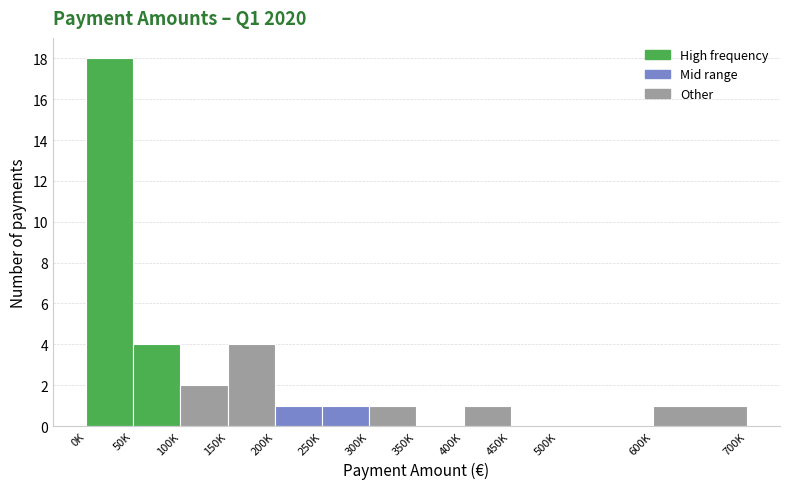

Reading left to right, list all the values displayed in this chart.

0K=18	50K=4	100K=2	150K=4	200K=1	250K=1	300K=1	350K=0	400K=1	450K=0	500K=0	600K=1